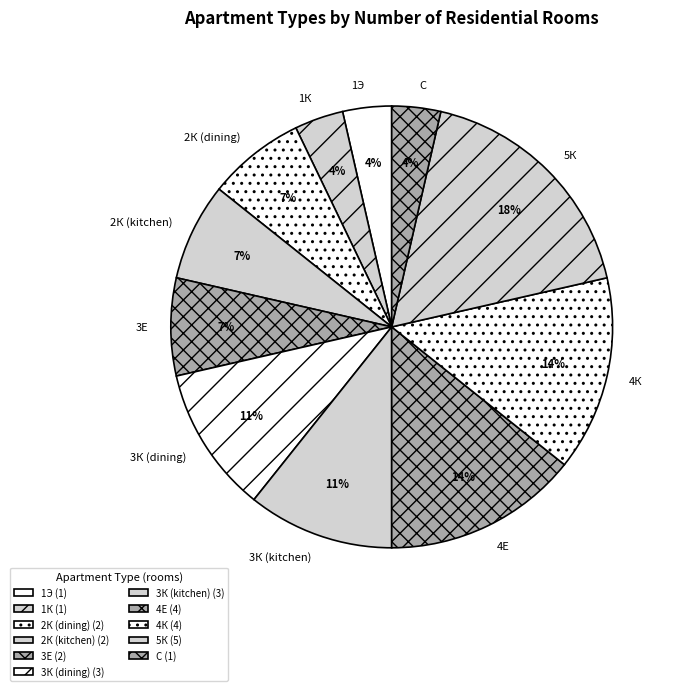

To the nearest percent, what is the difference between the largest and smallest slice percentages?

14%